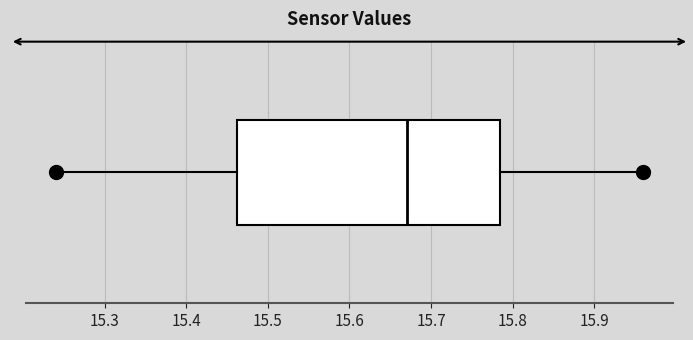

Where is the right edge of the box on the x-axis? The values are not printed on the chart, so give them approximately, as read against the axis.

15.79